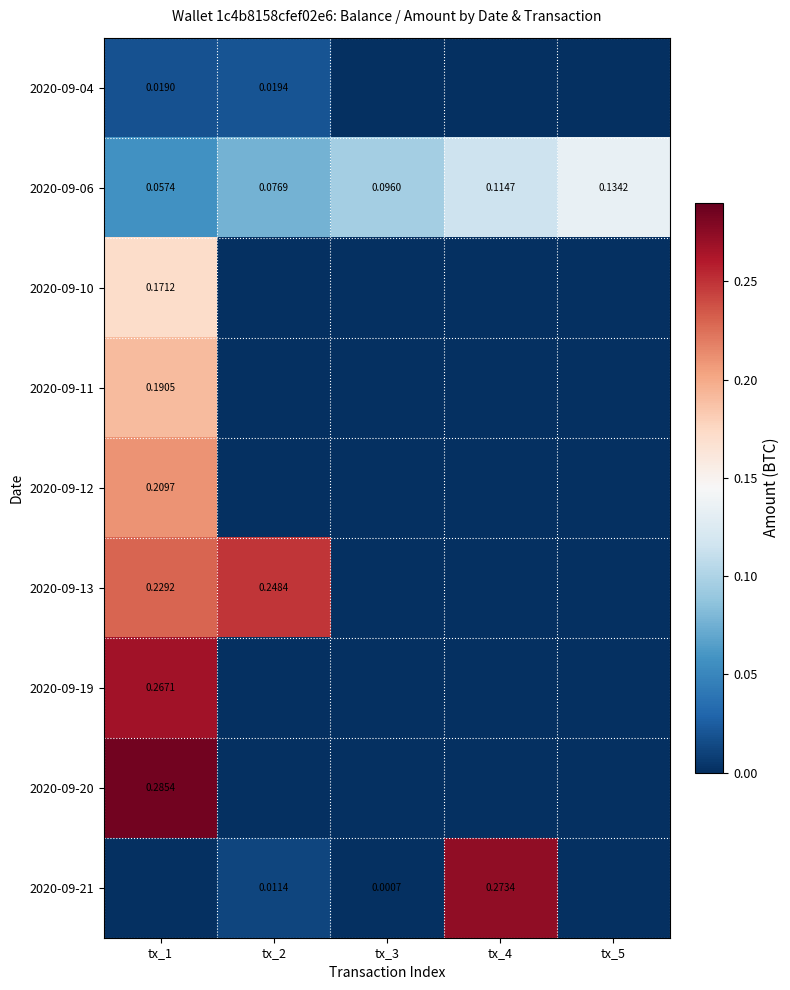

True or false: 2020-09-04 has a value of 0.0 at tx_2.

False